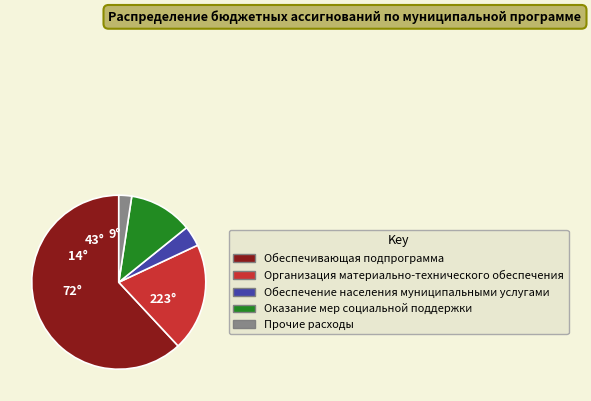

Is it true that Обеспечение населения муниципальными услугами is 15% of the pie?

False